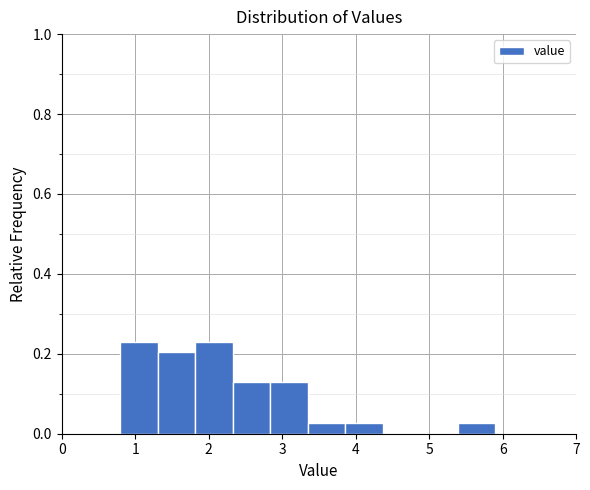

Reading left to right, list every bar in this chart as the range it spans on the x-axis followed by its height. Neither the bar edges nor the heights are printed on the chart, so give them approximately, as read against the axes.

0.80 to 1.31: 0.24
1.31 to 1.82: 0.20
1.82 to 2.33: 0.24
2.33 to 2.84: 0.12
2.84 to 3.35: 0.12
3.35 to 3.86: 0.02
3.86 to 4.37: 0.02
4.37 to 4.88: 0
4.88 to 5.39: 0
5.39 to 5.90: 0.02